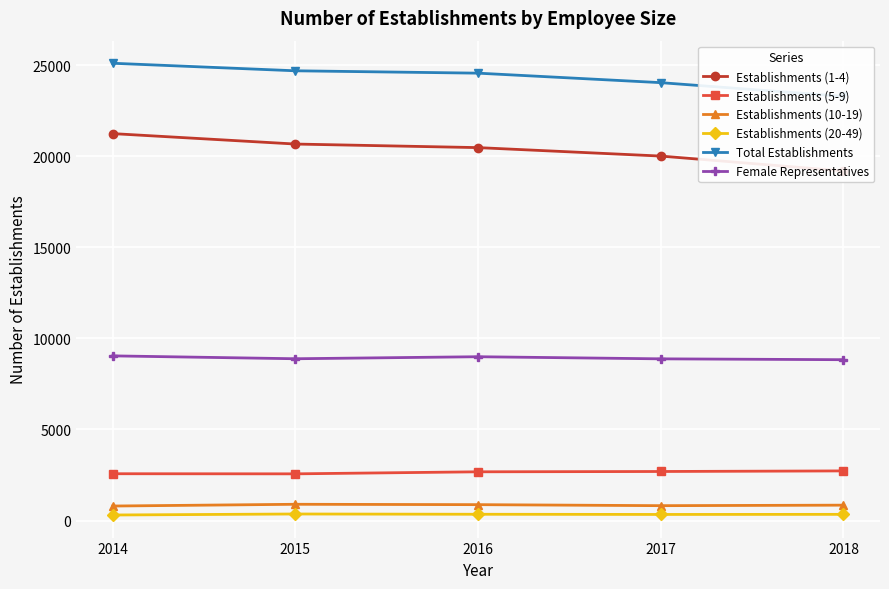

True or false: Establishments (10-19) and Total Establishments cross at least once.

False